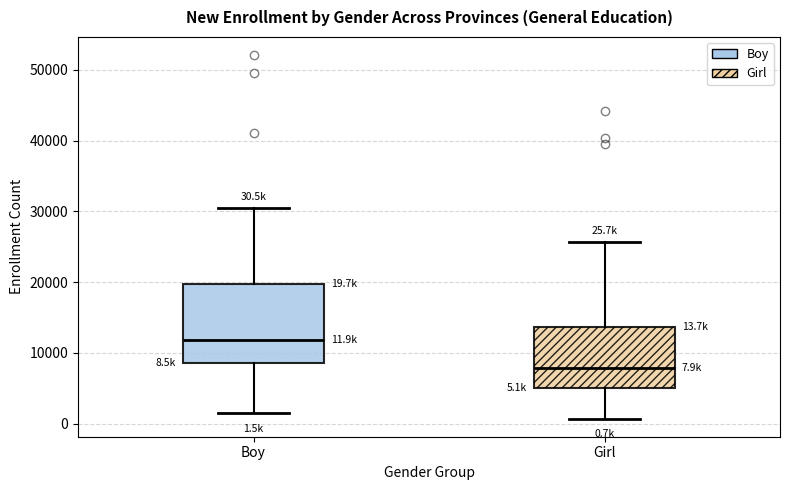

Which box is the tallest, from its lower edge to its upper edge?

Boy